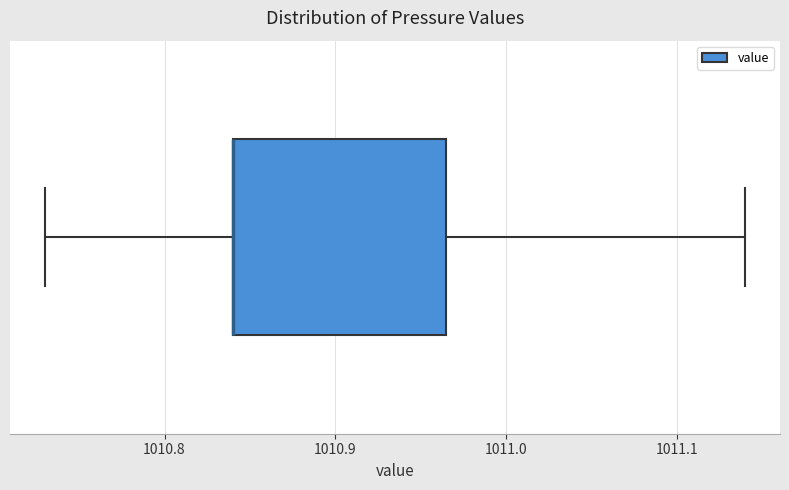

Transcribe this box plot: give where the median line is, the range the box spans, and where the two whiskers end, as read against the x-axis. The values are not printed on the chart, so give them approximately, as read against the axis.

median 1010.84 (drawn on the box's left edge), box 1010.84 to 1010.97, whiskers 1010.73 to 1011.14